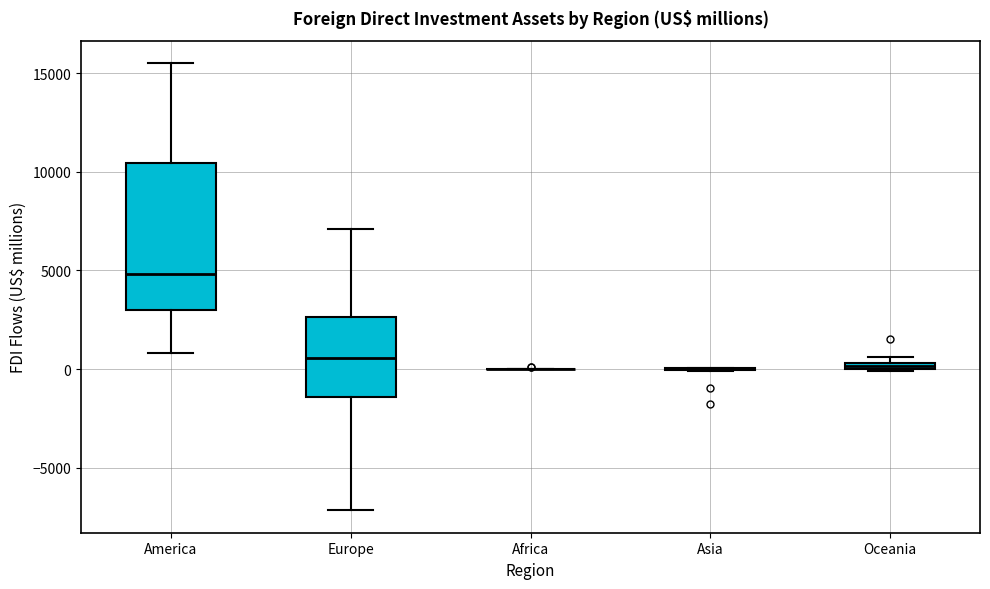

Comparing the boxes themselves (not the whiskers), which one is the tallest?

America